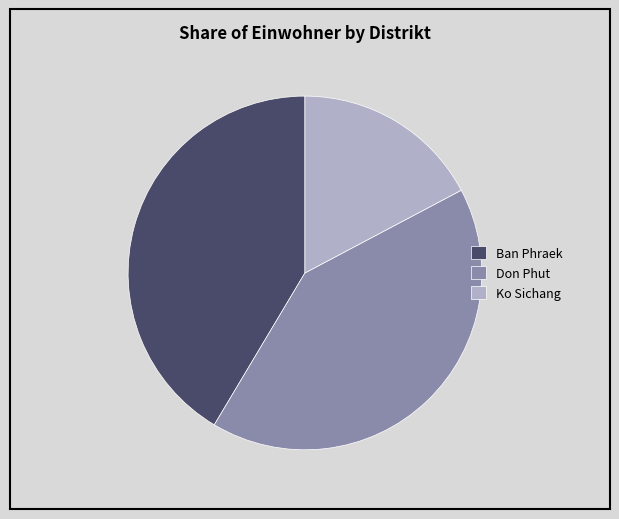

Which category has the smallest portion of the pie?

Ko Sichang